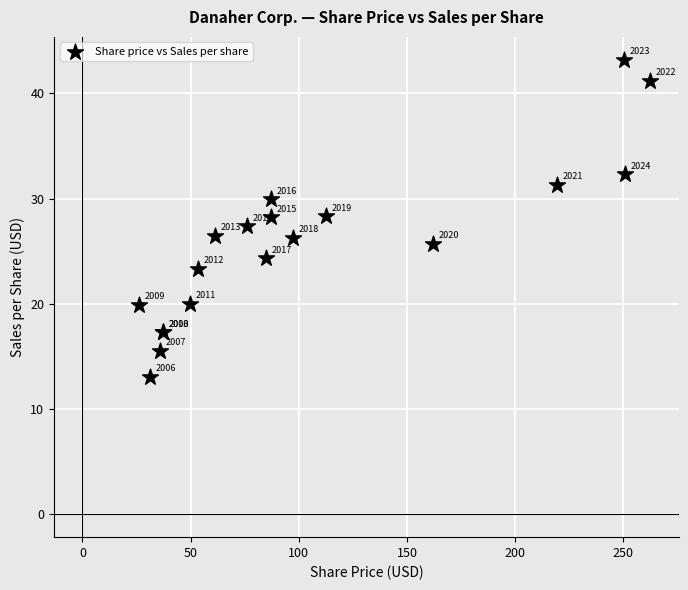

What Y value in the scatter plot is closest to 28?

28.2